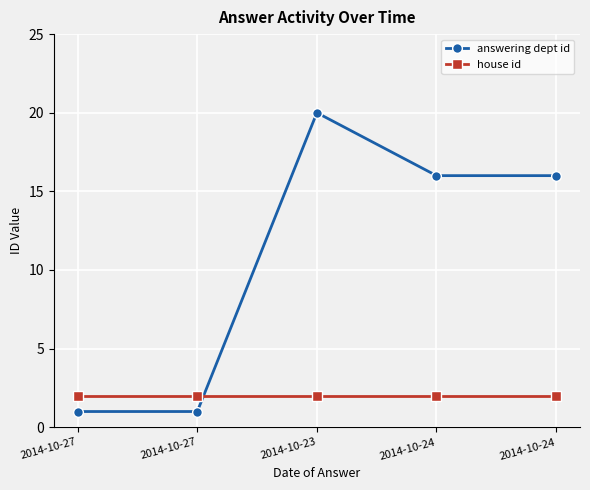

At 2014-10-24, list the series in order from smallest to largest.

house id, answering dept id